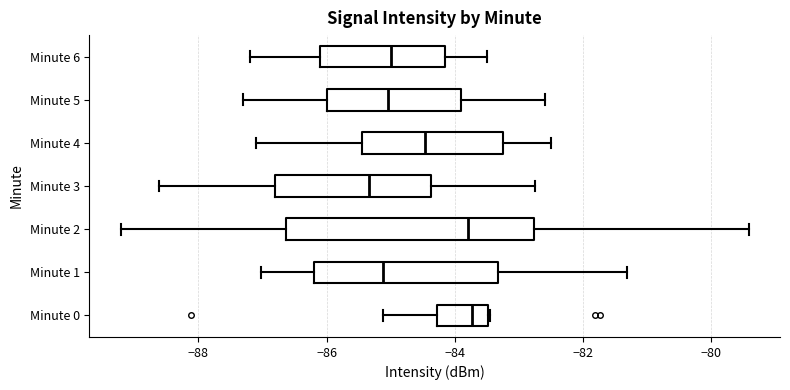

Which box is the widest, from its left edge to its right edge?

Minute 2